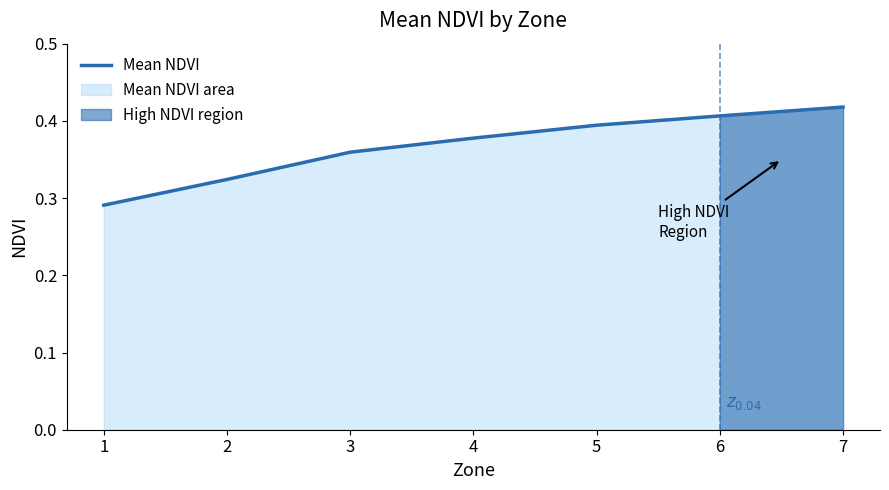

Reading left to right, extract all data points from this chart.

1=0.3	2=0.3	3=0.4	4=0.4	5=0.4	6=0.4	7=0.4